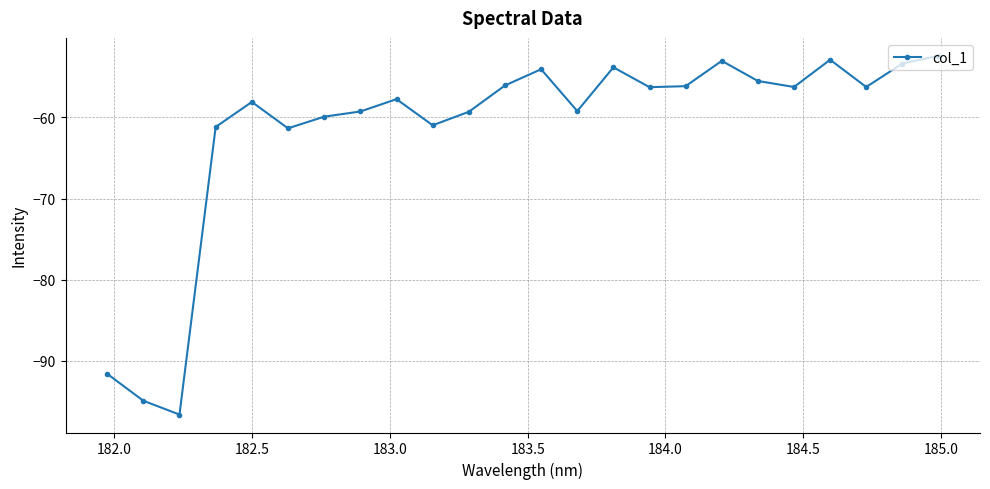

What is the greatest value displayed?

-52.4